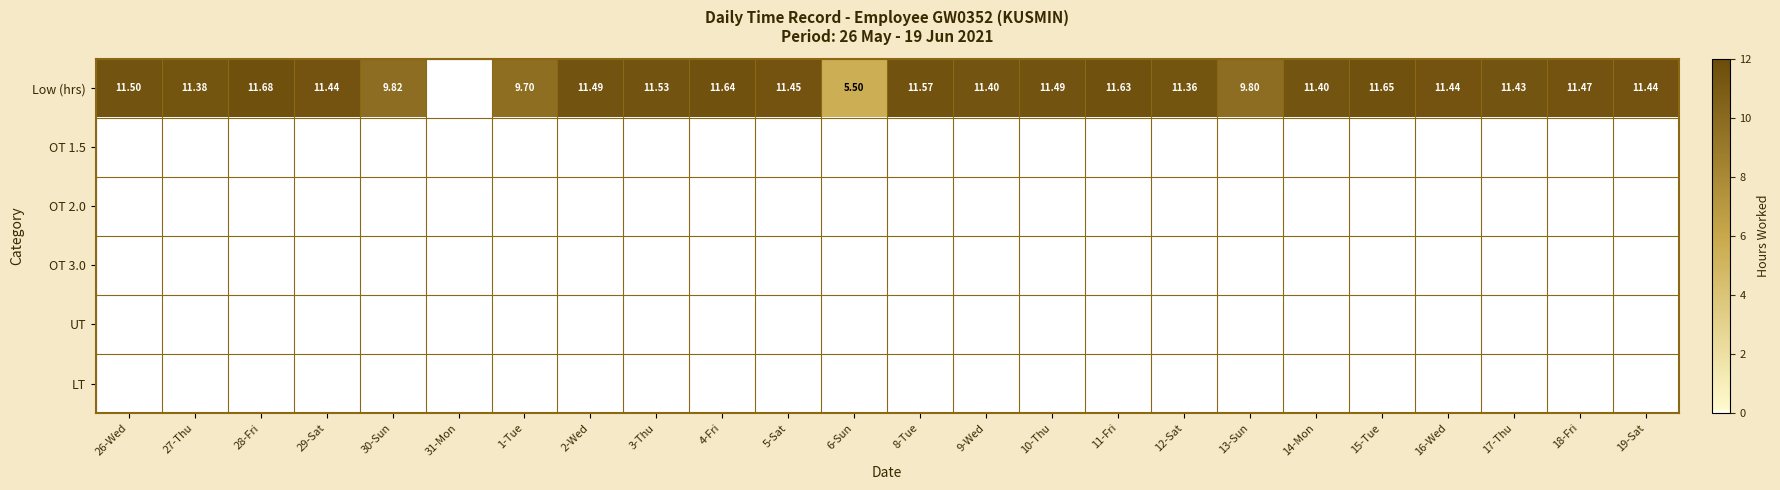

List the labels in order of Low (hrs) value, largest first.

28-Fri, 15-Tue, 4-Fri, 11-Fri, 8-Tue, 3-Thu, 26-Wed, 2-Wed, 10-Thu, 18-Fri, 5-Sat, 29-Sat, 16-Wed, 19-Sat, 17-Thu, 9-Wed, 14-Mon, 27-Thu, 12-Sat, 30-Sun, 13-Sun, 1-Tue, 6-Sun, 31-Mon